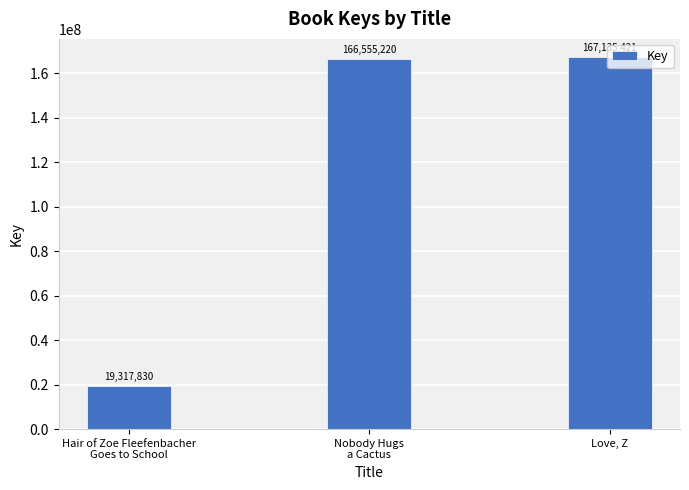

Reading left to right, what are all the values shown in this chart?

Hair of Zoe Fleefenbacher
Goes to School=19317830	Nobody Hugs
a Cactus=166555220	Love, Z=167135421